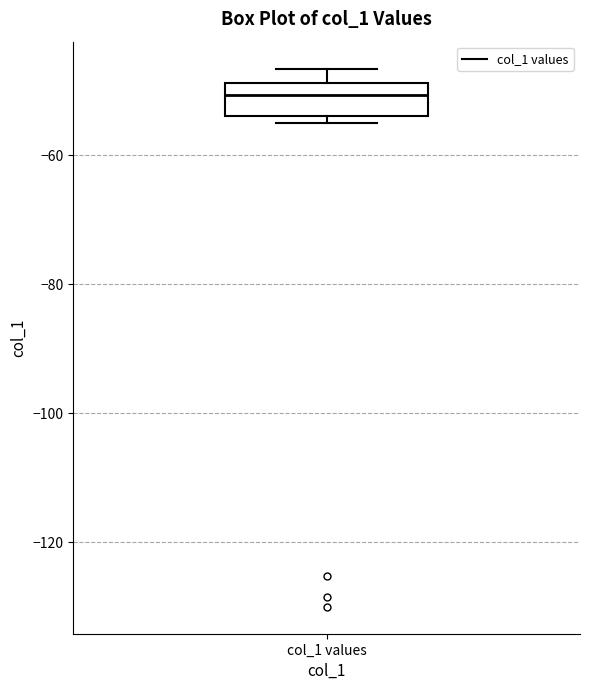

Where does the upper whisker of the box for col_1 values end on the y-axis? The values are not printed on the chart, so give them approximately, as read against the axis.

-46